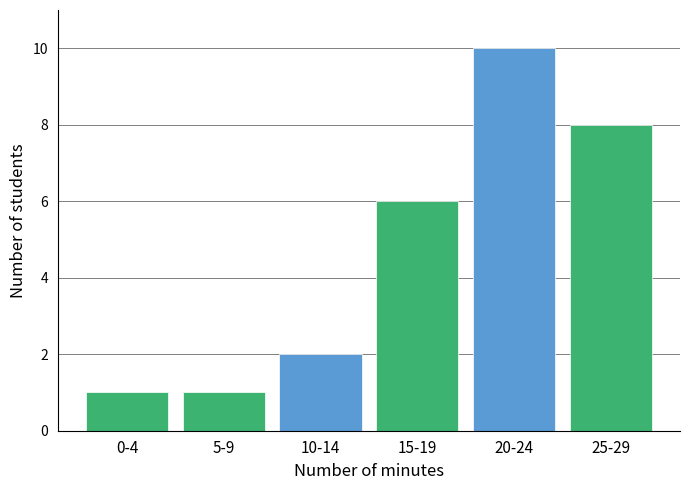

Reading left to right, transcribe all the data shown in this chart.

0-4=1	5-9=1	10-14=2	15-19=6	20-24=10	25-29=8